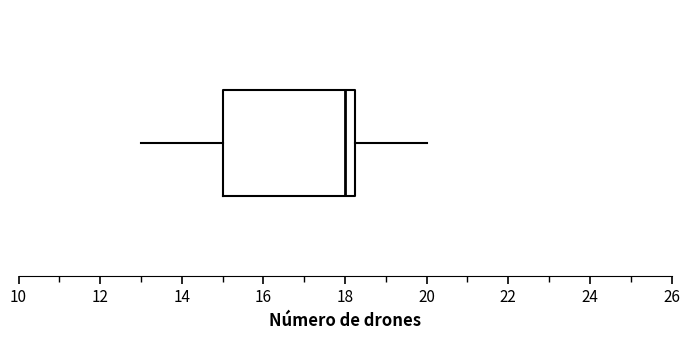

Where does the left whisker of the box end on the x-axis? The values are not printed on the chart, so give them approximately, as read against the axis.

13.0